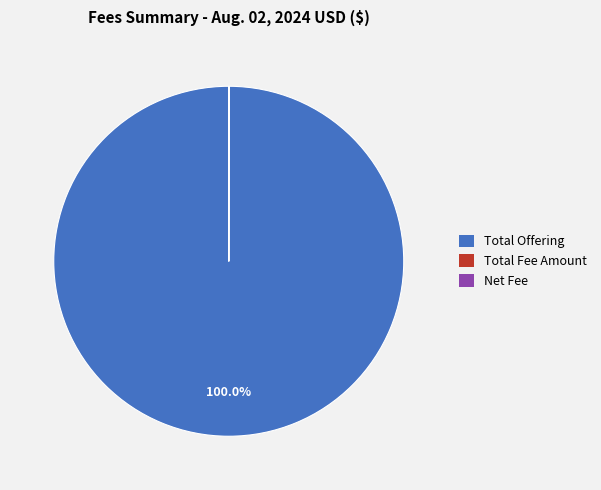

Is there any slice that represents more than half of the pie?

Yes